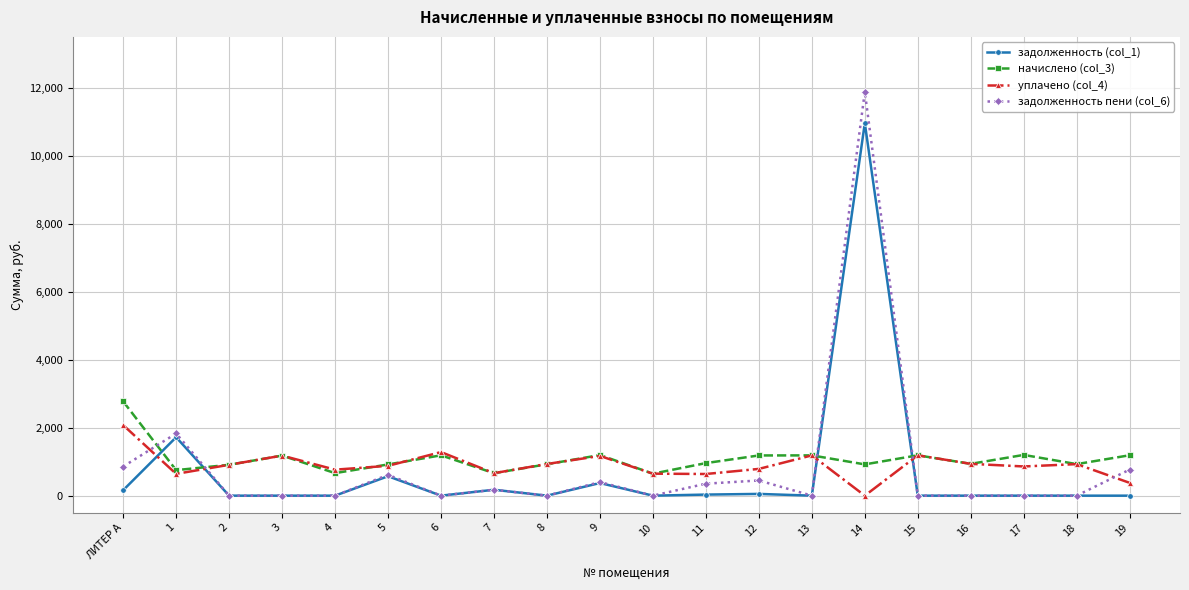

What is the difference between the задолженность пени (col_6) values at 3 and 1?

1829.3